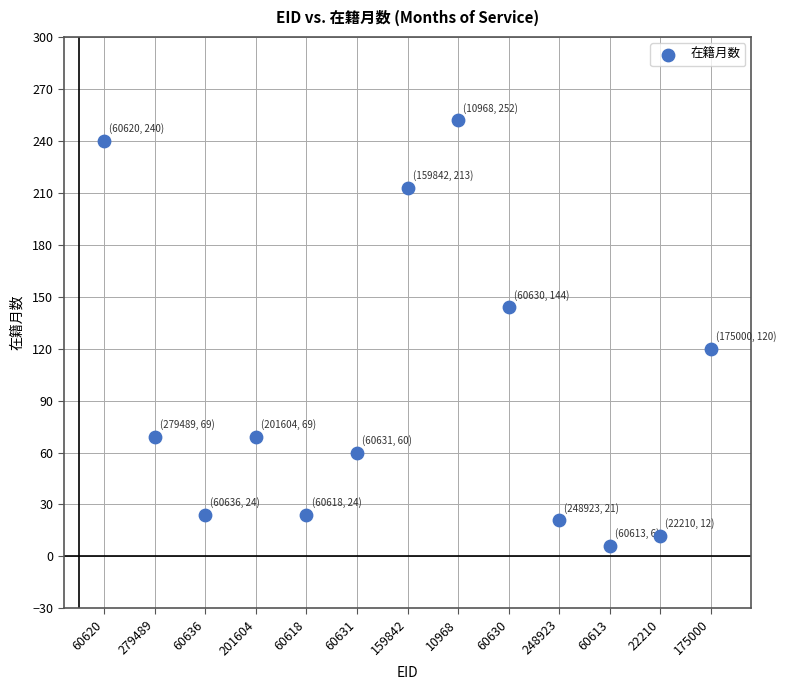

What Y value in the scatter plot is closest to 129?

120